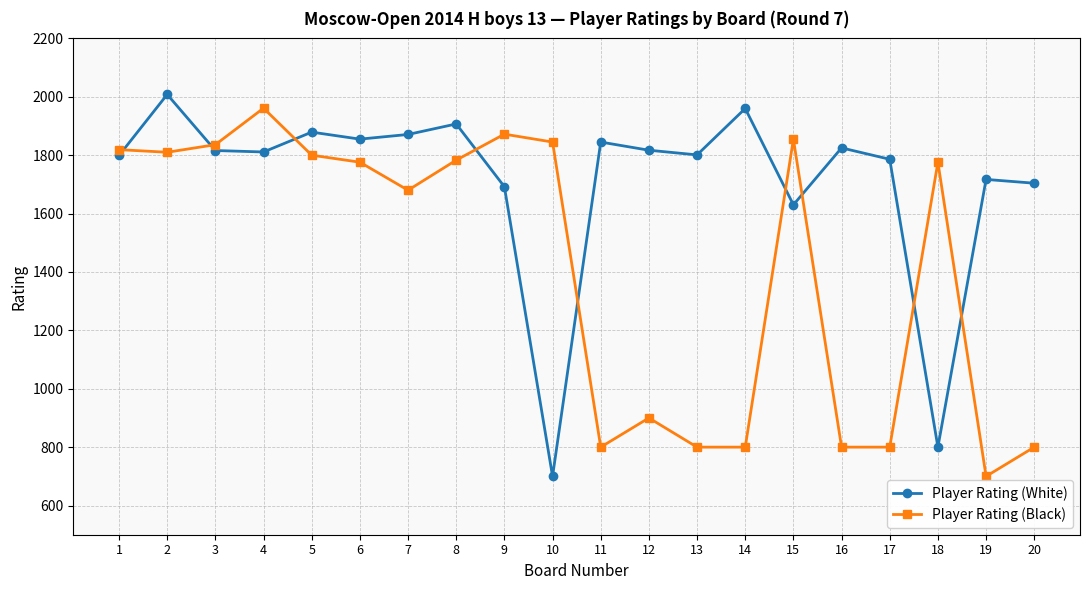

What is the sum of all Player Rating (Black) values?

28213